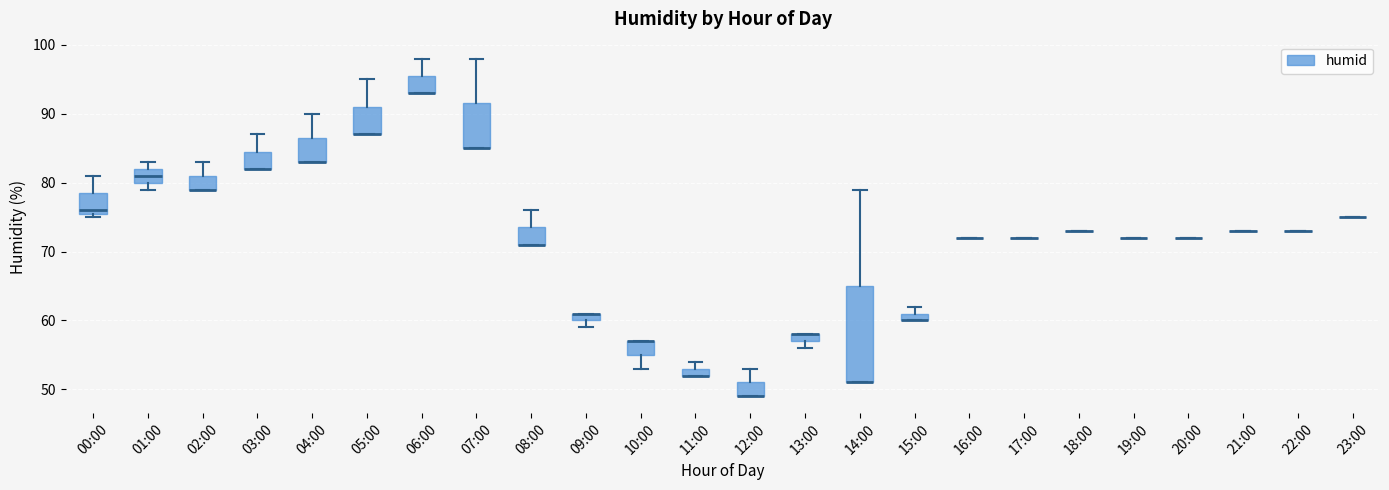

Which box is the tallest, from its lower edge to its upper edge?

14:00